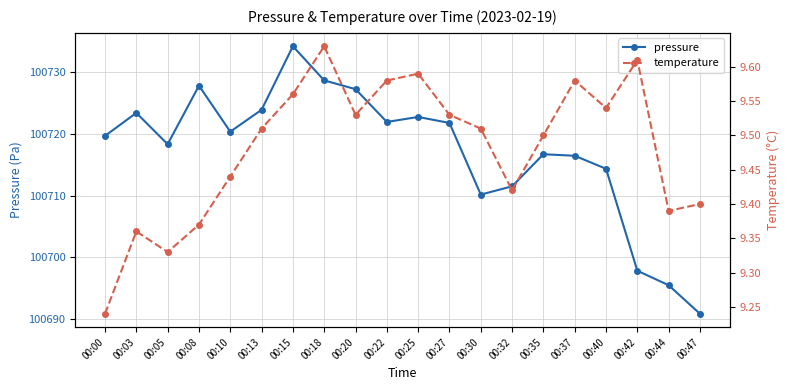

Reading right to left, list all the values displayed in this chart.

pressure: 00:47=100690.9	00:44=100695.5	00:42=100697.8	00:40=100714.3	00:37=100716.4	00:35=100716.7	00:32=100711.5	00:30=100710.2	00:27=100721.8	00:25=100722.7	00:22=100721.9	00:20=100727.2	00:18=100728.6	00:15=100734.2	00:13=100723.9	00:10=100720.3	00:08=100727.8	00:05=100718.3	00:03=100723.4	00:00=100719.7
temperature: 00:47=9.4	00:44=9.4	00:42=9.6	00:40=9.5	00:37=9.6	00:35=9.5	00:32=9.4	00:30=9.5	00:27=9.5	00:25=9.6	00:22=9.6	00:20=9.5	00:18=9.6	00:15=9.6	00:13=9.5	00:10=9.4	00:08=9.4	00:05=9.3	00:03=9.4	00:00=9.2